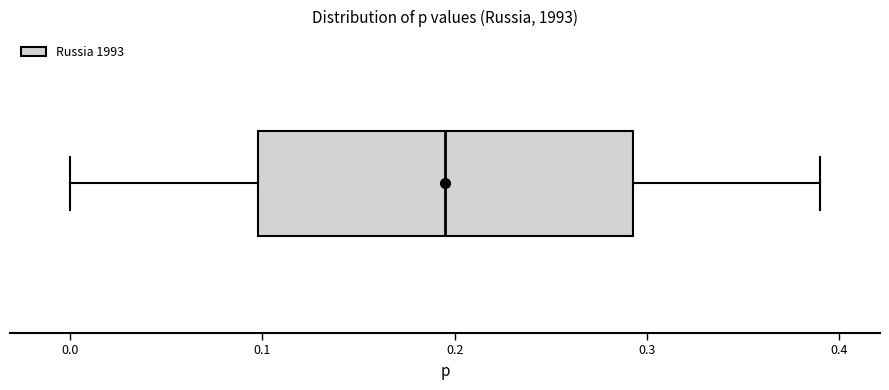

Where does the right whisker of the box end on the x-axis? The values are not printed on the chart, so give them approximately, as read against the axis.

0.39